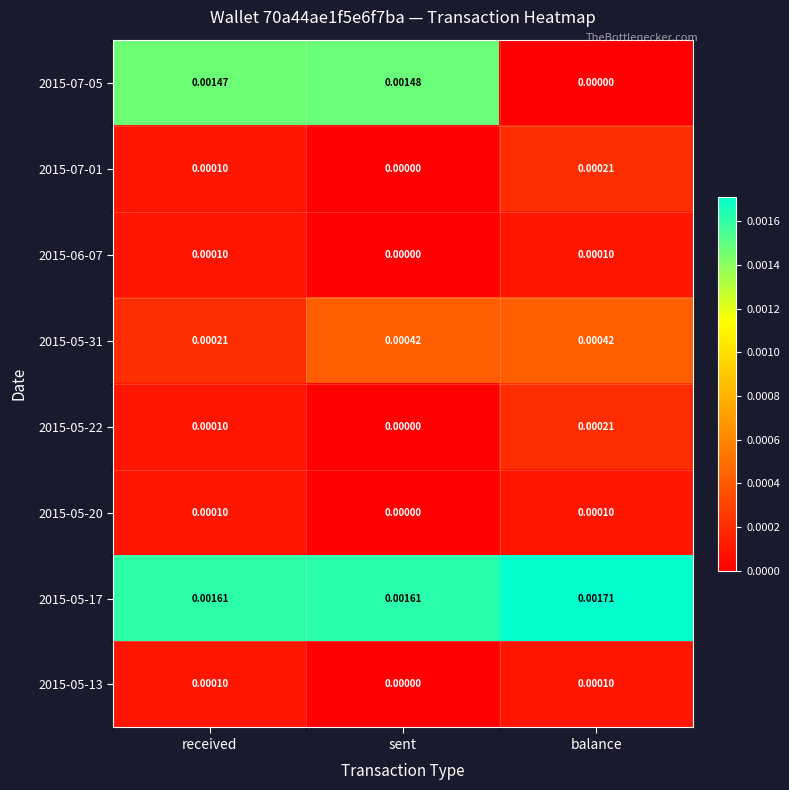

Which category has the highest value across all series?

balance